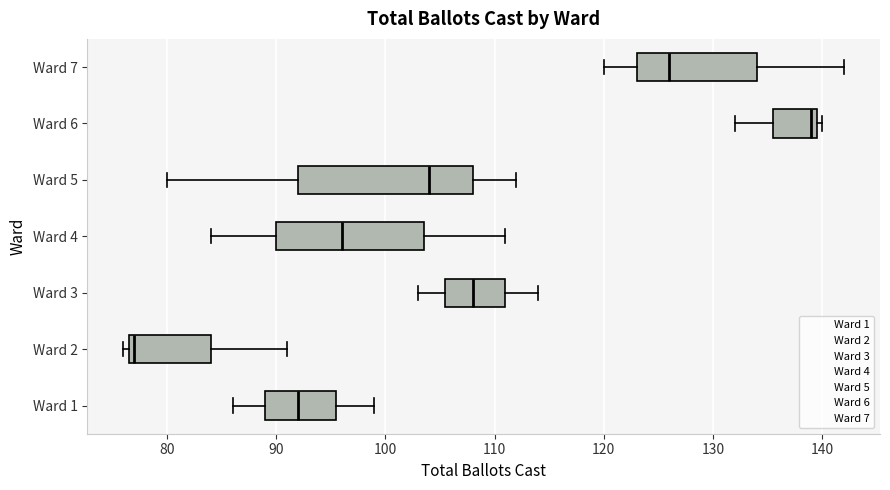

Reading bottom to top, transcribe this box plot: for each box, give where its median line is, the range the box spans, and where its two whiskers end, as read against the x-axis. The values are not printed on the chart, so give them approximately, as read against the axis.

Ward 1: median 92, box 89 to 96, whiskers 86 to 99
Ward 2: median 77 (just right of the box's left edge), box 77 to 84, whiskers 76 to 91
Ward 3: median 108, box 106 to 111, whiskers 103 to 114
Ward 4: median 96, box 90 to 104, whiskers 84 to 111
Ward 5: median 104, box 92 to 108, whiskers 80 to 112
Ward 6: median 139, box 136 to 140, whiskers 132 to 140 (just right of the box's right edge)
Ward 7: median 126, box 123 to 134, whiskers 120 to 142